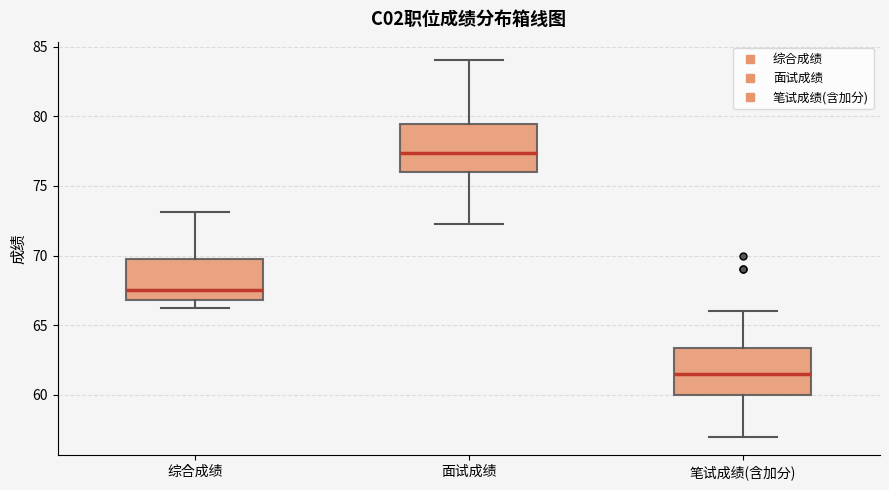

Reading left to right, read every box against the y-axis: the position of its median line, the range the box covers, and the ends of its whiskers. The values are not printed on the chart, so give them approximately, as read against the axis.

综合成绩: median 67.5, box 67.0 to 69.5, whiskers 66.0 to 73.0
面试成绩: median 77.5, box 76.0 to 79.5, whiskers 72.5 to 84.0
笔试成绩(含加分): median 61.5, box 60.0 to 63.5, whiskers 57.0 to 66.0